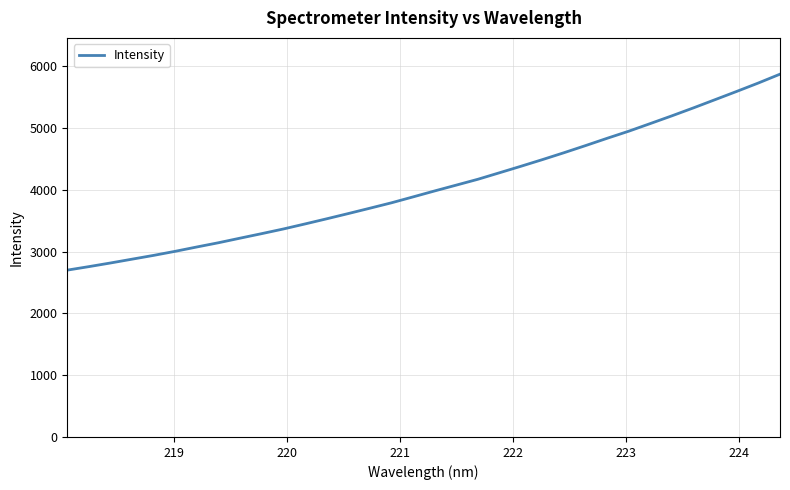

Reading left to right, what are all the values shown in this chart?

2699.3	2756.0	2815.0	2876.8	2938.3	3004.3	3074.4	3142.9	3217.0	3290.2	3365.3	3446.6	3529.7	3614.5	3701.0	3788.6	3884.2	3980.7	4074.8	4169.1	4274.4	4380.3	4488.5	4600.1	4715.6	4833.7	4948.3	5072.2	5197.1	5325.9	5458.6	5591.6	5727.3	5869.7